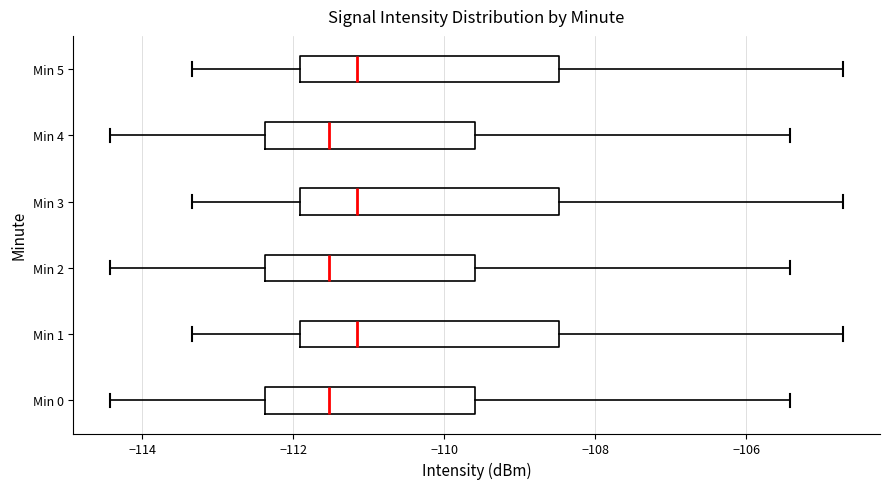

Reading bottom to top, read every box against the x-axis: the position of its median line, the range the box covers, and the ends of its whiskers. The values are not printed on the chart, so give them approximately, as read against the axis.

Min 0: median -111.6, box -112.4 to -109.6, whiskers -114.4 to -105.4
Min 1: median -111.2, box -112.0 to -108.4, whiskers -113.4 to -104.8
Min 2: median -111.6, box -112.4 to -109.6, whiskers -114.4 to -105.4
Min 3: median -111.2, box -112.0 to -108.4, whiskers -113.4 to -104.8
Min 4: median -111.6, box -112.4 to -109.6, whiskers -114.4 to -105.4
Min 5: median -111.2, box -112.0 to -108.4, whiskers -113.4 to -104.8